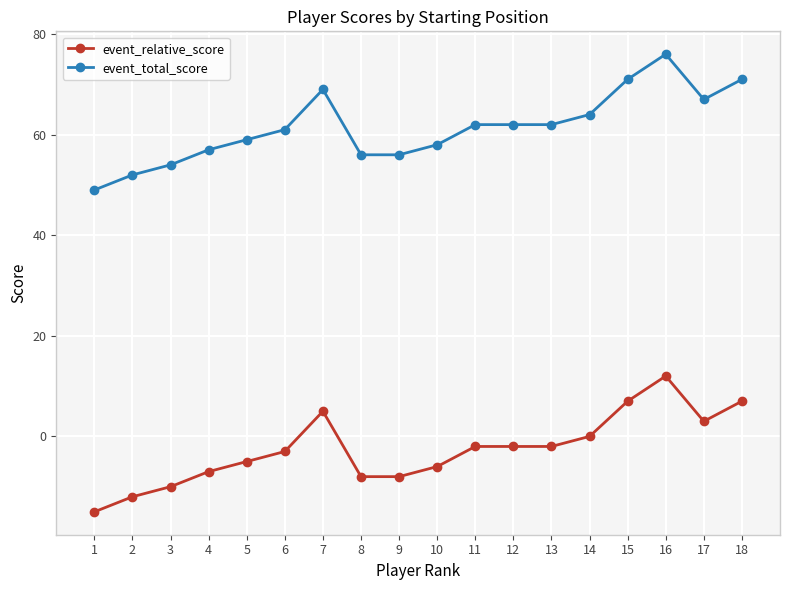

What is the maximum value shown in the chart?

76